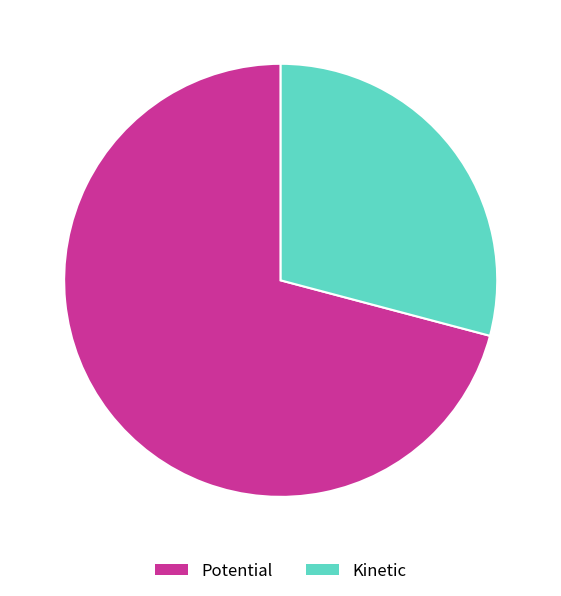

The Potential slice represents 63% of the pie. True or false?

False